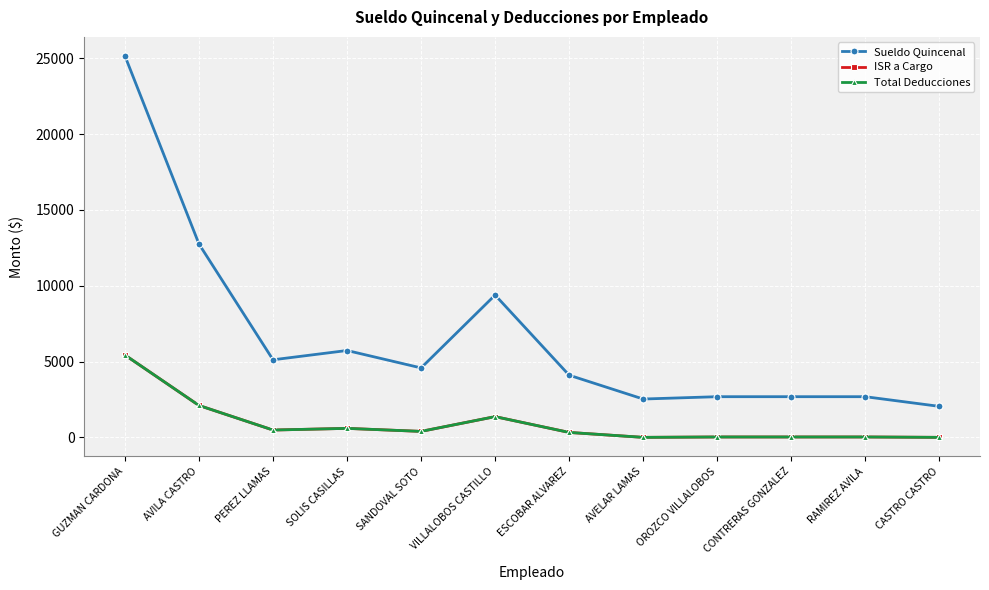

Does the chart have visible grid lines?

Yes